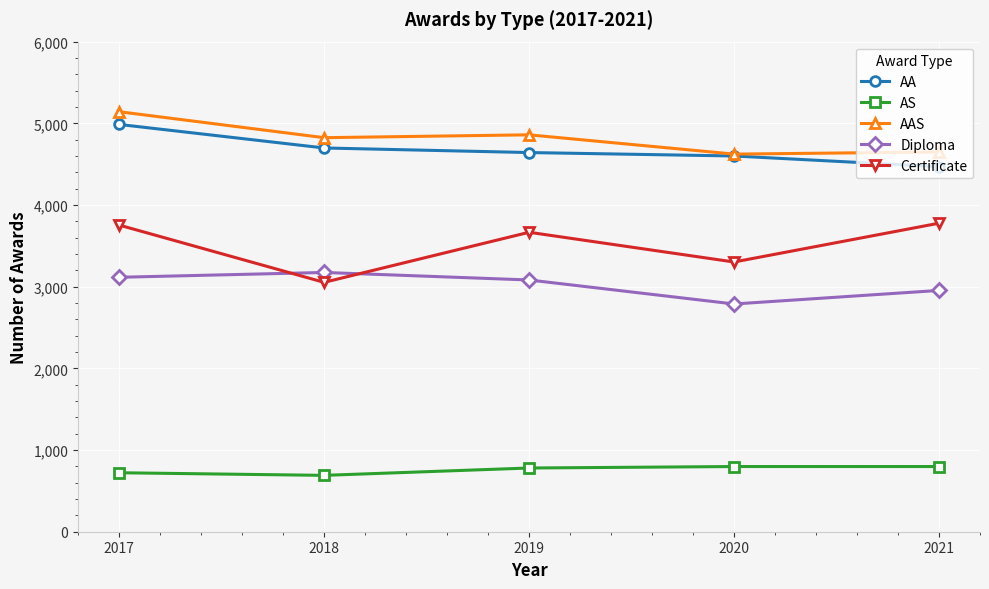

What is the smallest value displayed?

690